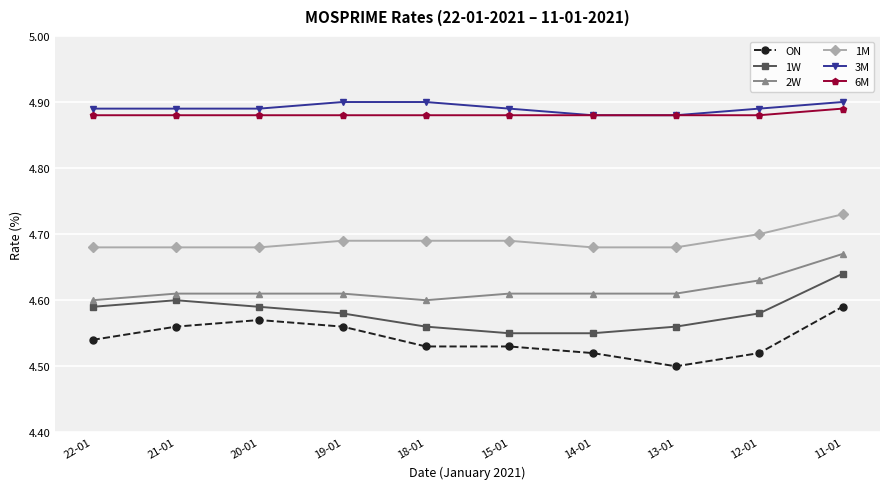

Which category has the highest value in the 2W series?

11-01